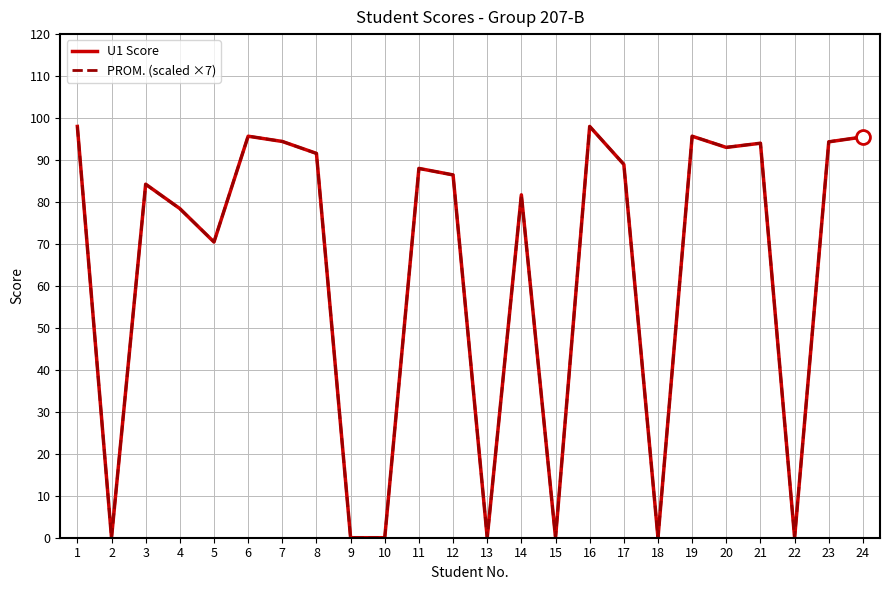

At which label is U1 Score closest to 49?

5